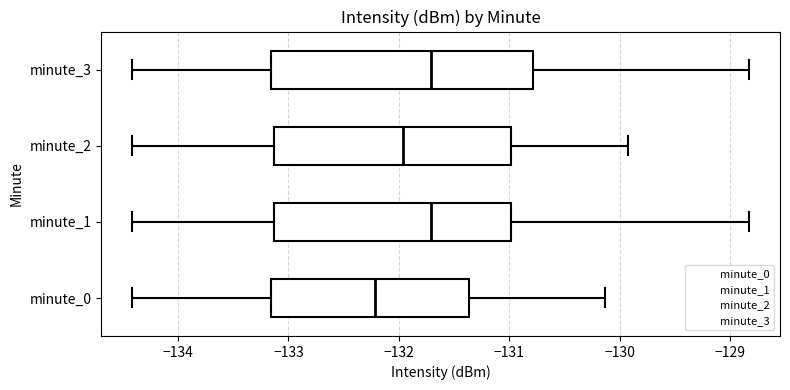

Comparing the boxes themselves (not the whiskers), which one is the widest?

minute_3